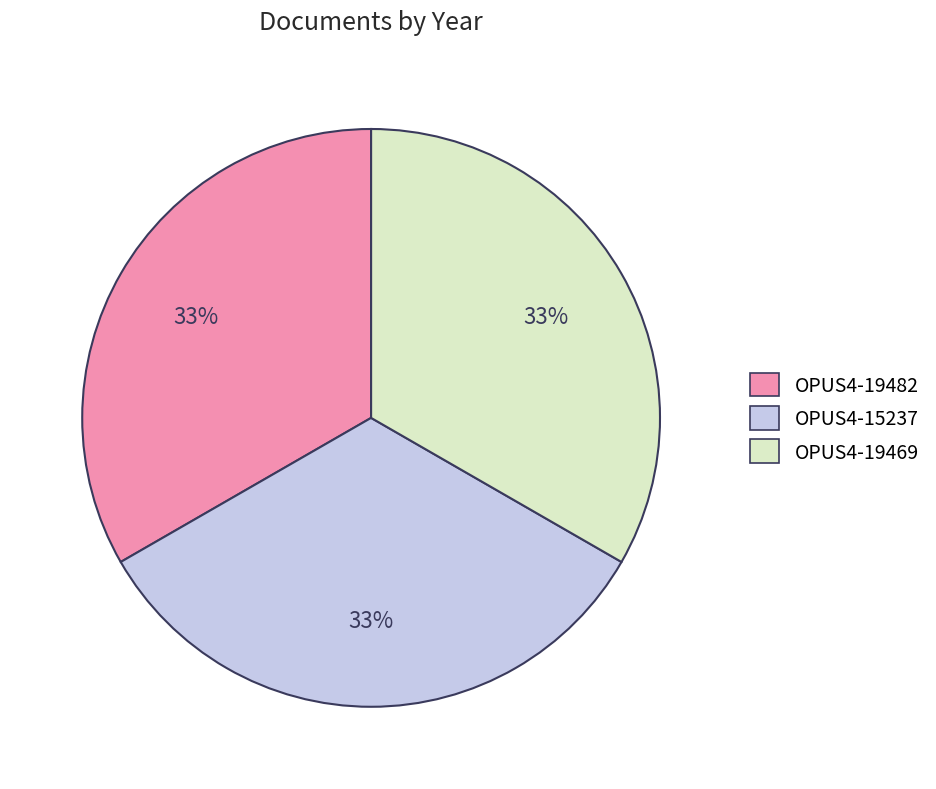

Is there a majority slice in this chart?

No